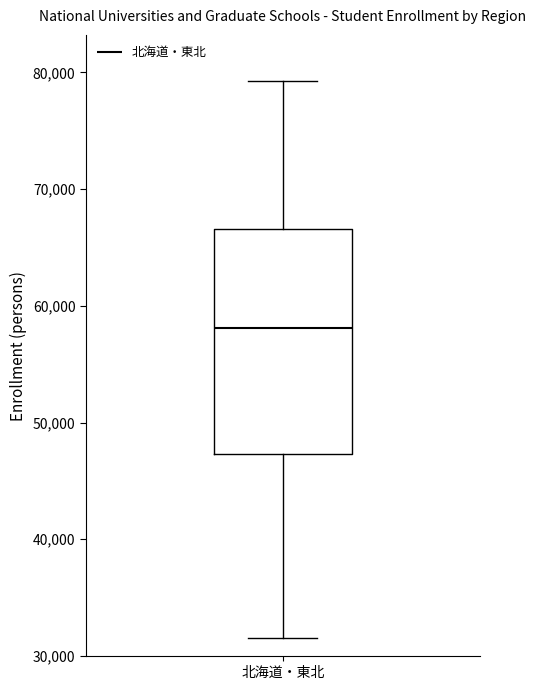

Where does the median line of the box for 北海道・東北 sit on the y-axis? The values are not printed on the chart, so give them approximately, as read against the axis.

58000